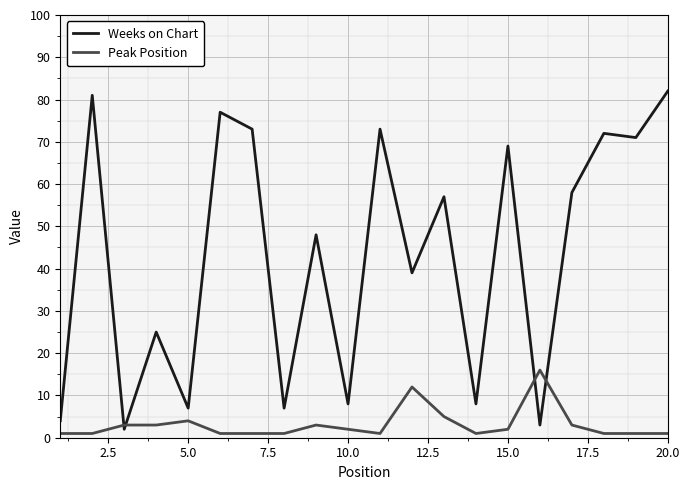

List the series in order of their overall mean, lowest first.

Peak Position, Weeks on Chart